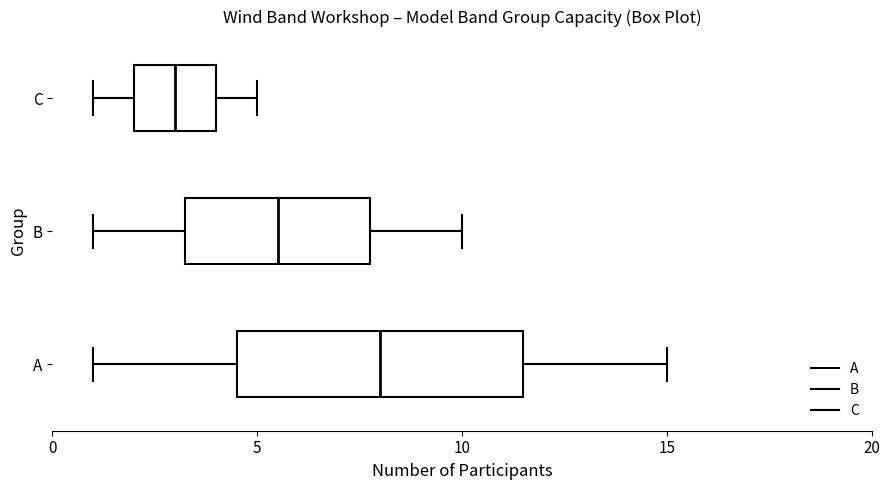

Which box is the widest, from its left edge to its right edge?

A